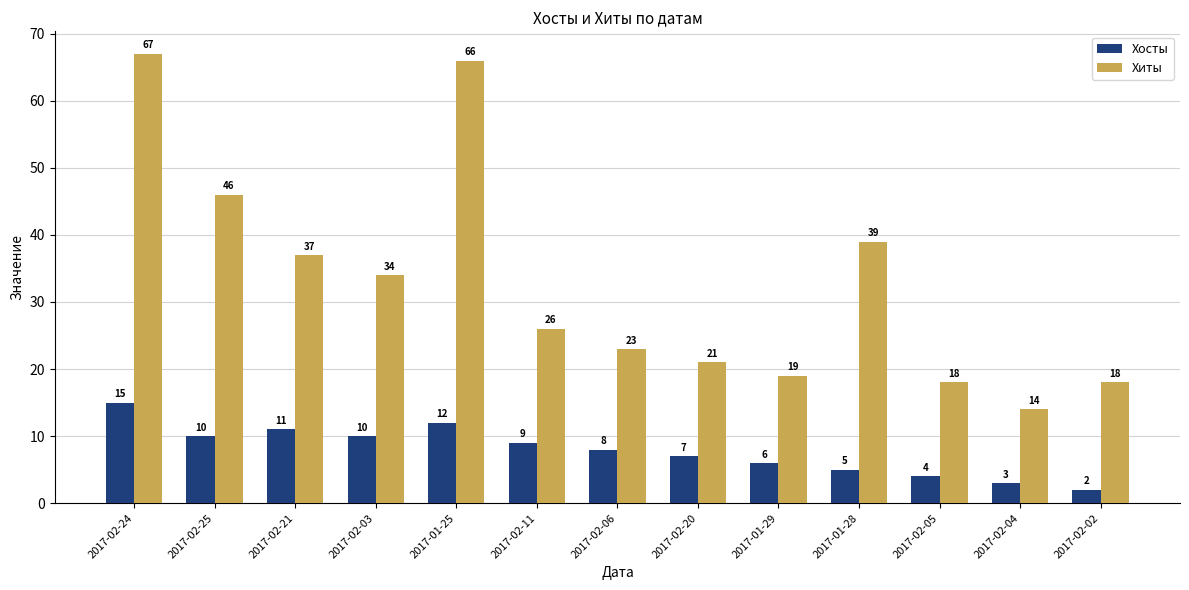

What is the lowest value of the Хосты series?

2